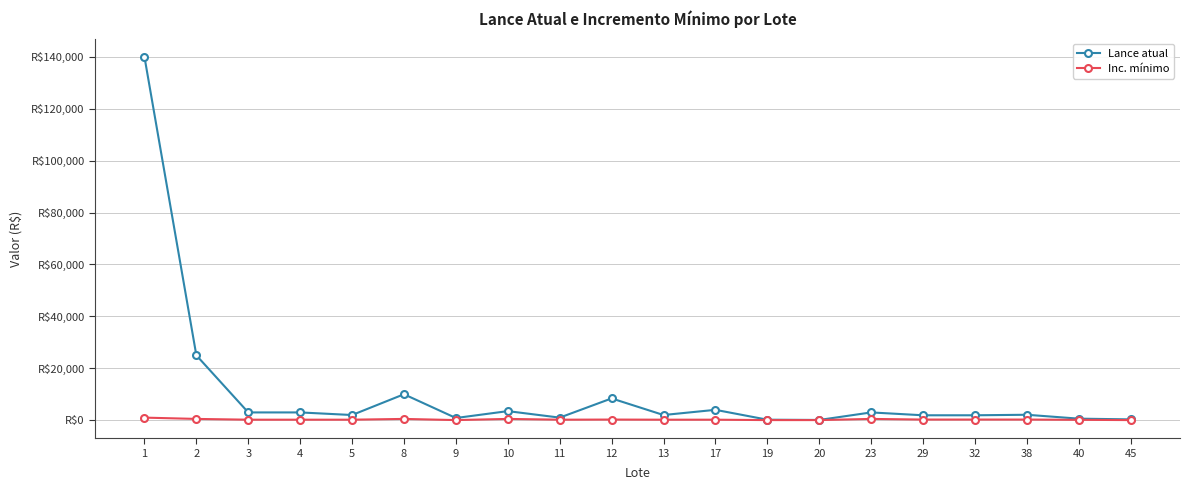

What is the difference between the Lance atual values at 17 and 10?

500